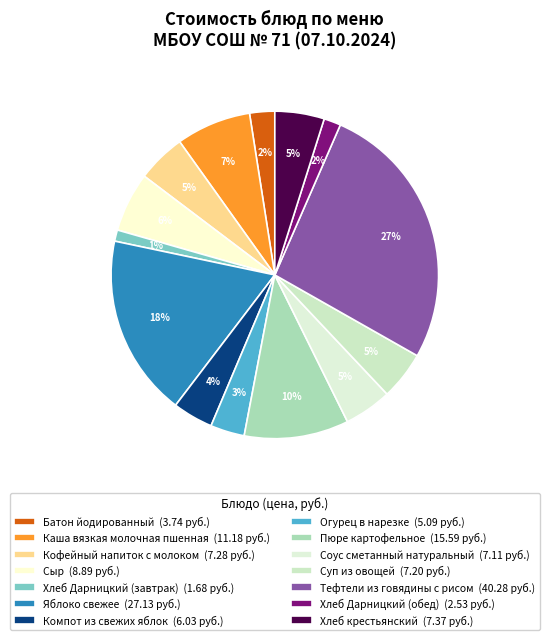

What is the ratio of the value at Каша вязкая молочная пшенная to the value at Хлеб Дарницкий (завтрак)?

6.7